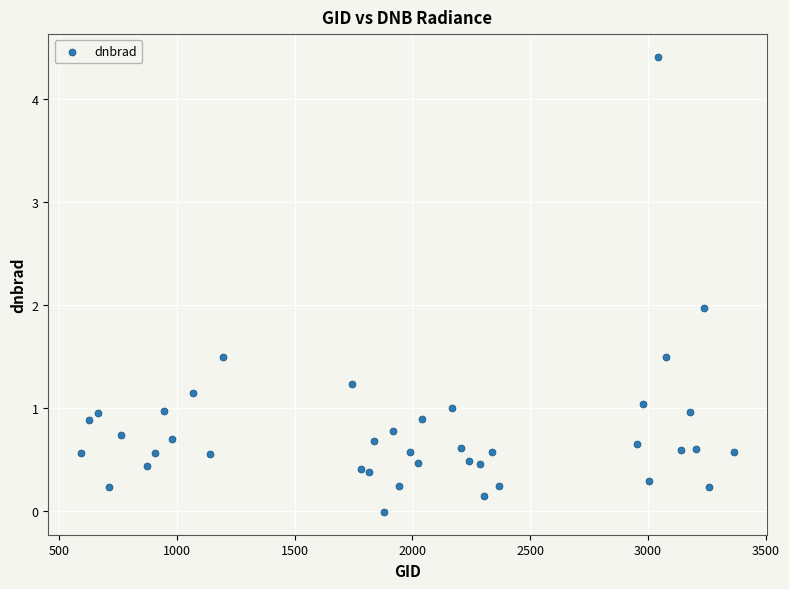

What is the range of Y values (max minus min)?

4.4